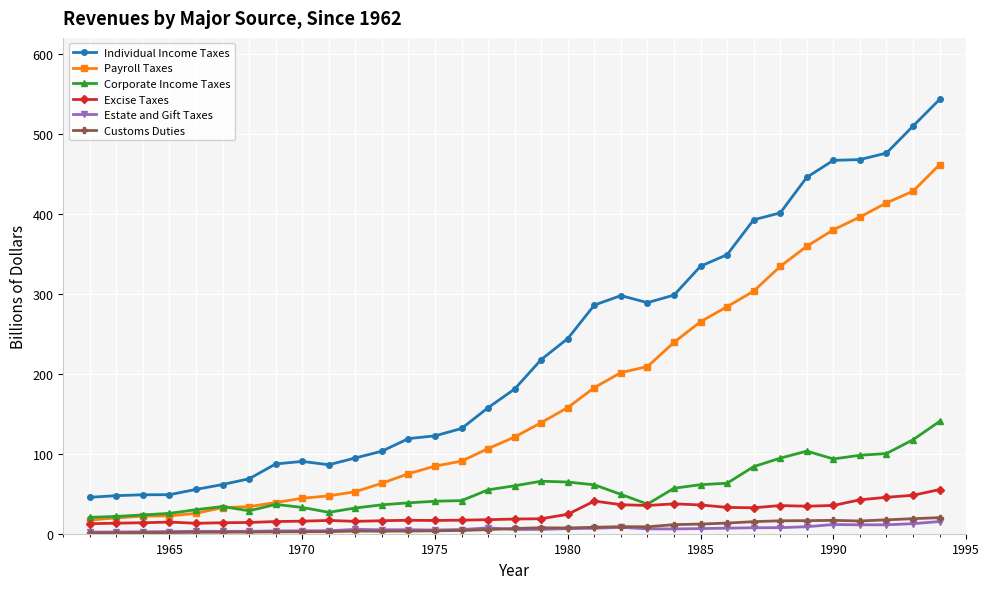

How many data points does each series have?

33